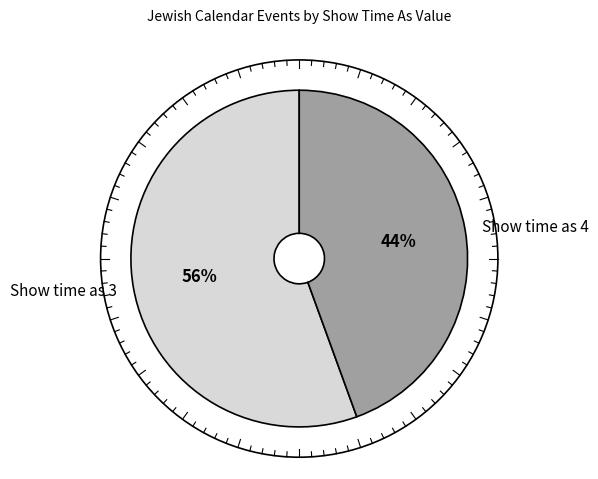

Count the number of slices in the pie.

2